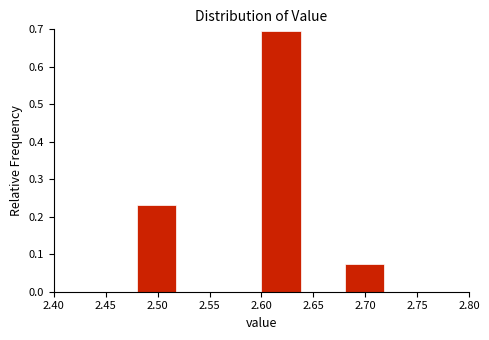

How tall is the bar that spans 2.60 to 2.64 on the x-axis? The values are not printed on the chart, so give them approximately, as read against the axis.

0.70